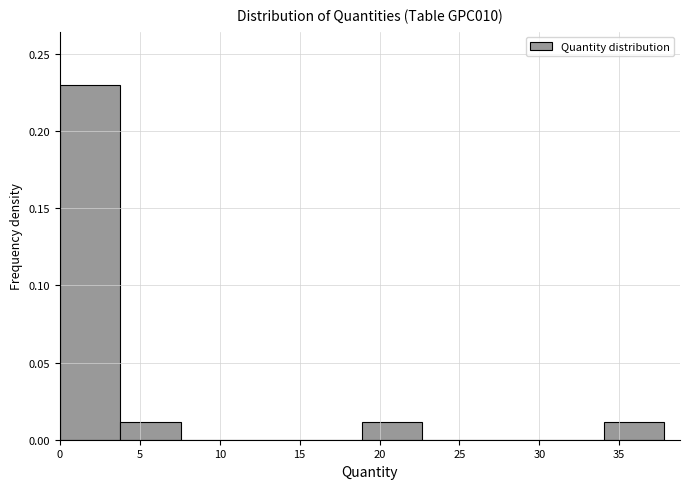

Reading left to right, transcribe this chart: for each bar, give the range it covers on the x-axis and its height. Neither the bar edges nor the heights are printed on the chart, so give them approximately, as read against the axes.

0.0 to 4.0: 0.23
4.0 to 7.5: 0.01
7.5 to 11.5: 0
11.5 to 15.0: 0
15.0 to 19.0: 0
19.0 to 22.5: 0.01
22.5 to 26.5: 0
26.5 to 30.0: 0
30.0 to 34.0: 0
34.0 to 38.0: 0.01